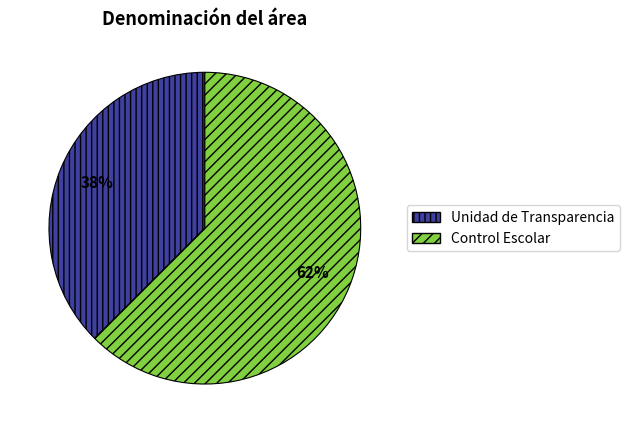

Which slice is the largest?

Control Escolar